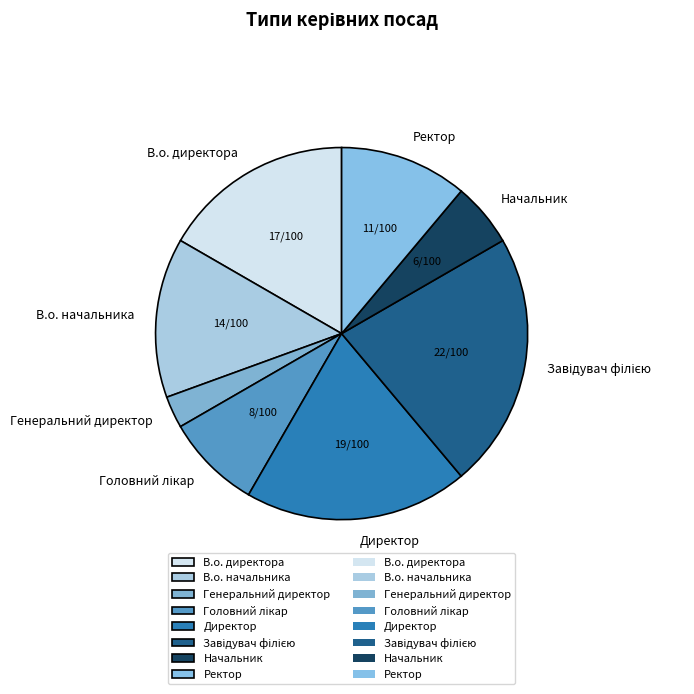

Is it true that Генеральний директор is 18% of the pie?

False